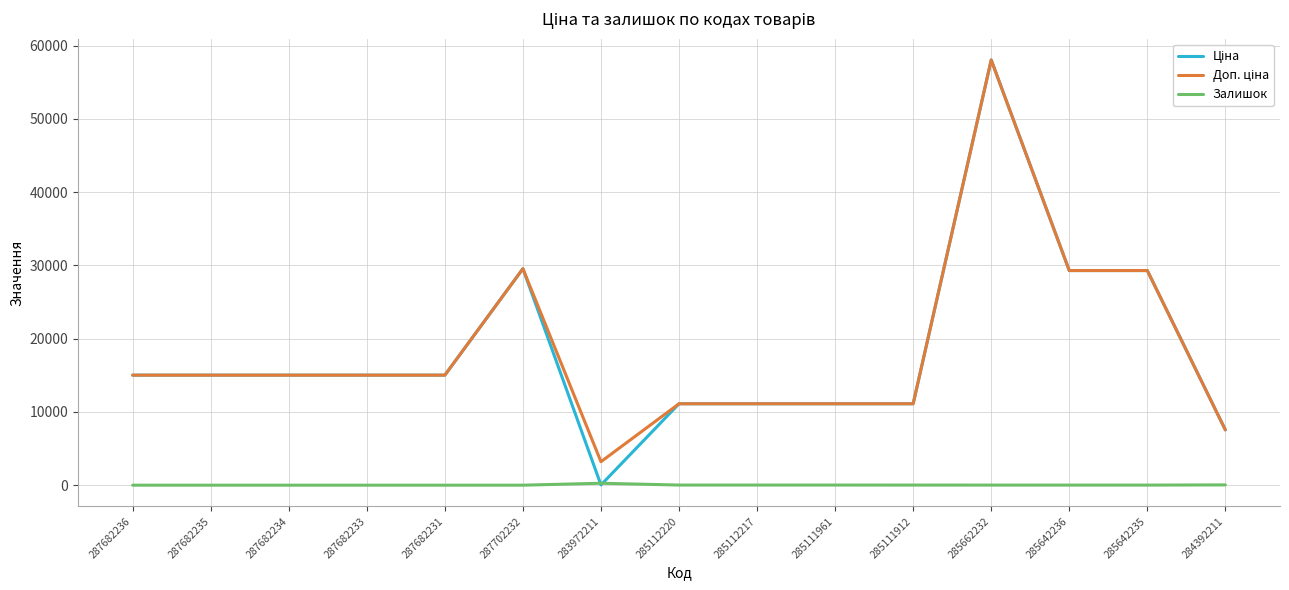

At which category is the sum across all series the highest?

285662232